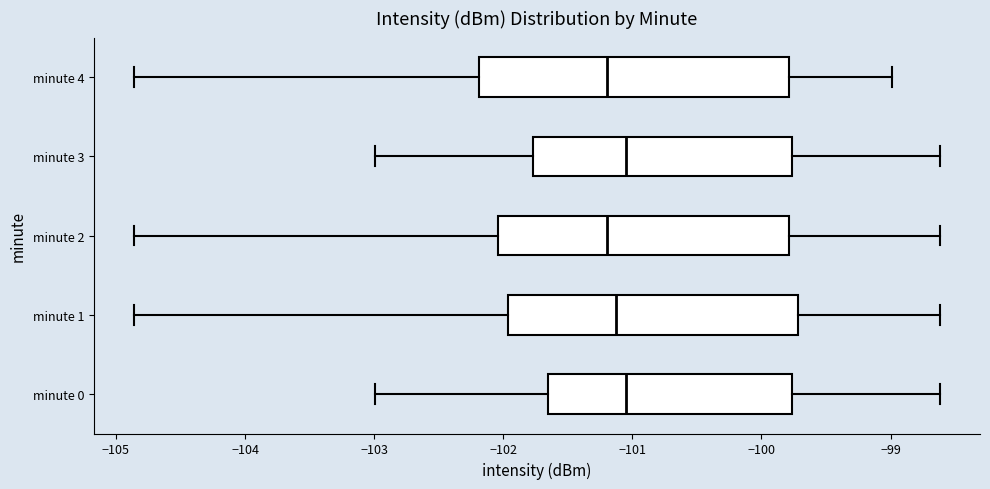

Reading bottom to top, transcribe this box plot: for each box, give where its median line is, the range the box spans, and where its two whiskers end, as read against the x-axis. The values are not printed on the chart, so give them approximately, as read against the axis.

minute 0: median -101.0, box -101.7 to -99.8, whiskers -103.0 to -98.6
minute 1: median -101.1, box -102.0 to -99.7, whiskers -104.9 to -98.6
minute 2: median -101.2, box -102.0 to -99.8, whiskers -104.9 to -98.6
minute 3: median -101.0, box -101.8 to -99.8, whiskers -103.0 to -98.6
minute 4: median -101.2, box -102.2 to -99.8, whiskers -104.9 to -99.0